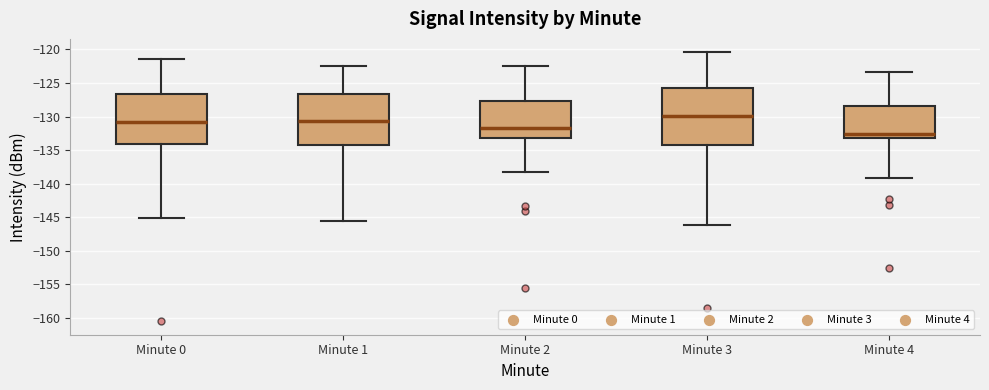

Which box is the tallest, from its lower edge to its upper edge?

Minute 3